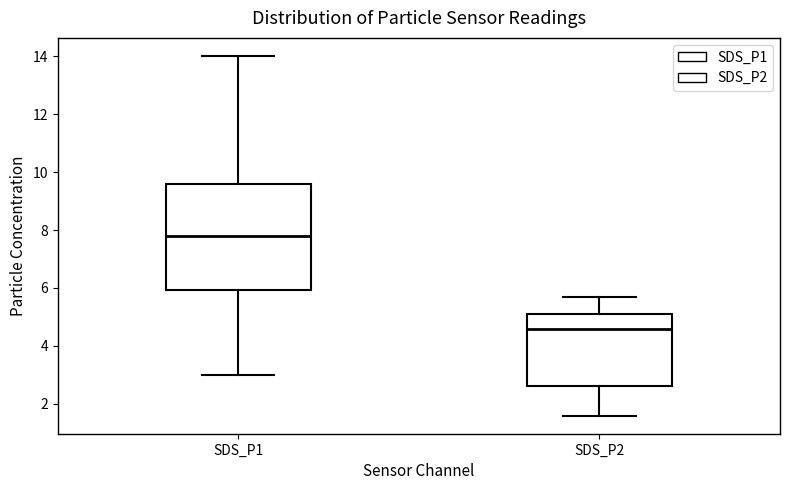

Reading left to right, read every box against the y-axis: the position of its median line, the range the box covers, and the ends of its whiskers. The values are not printed on the chart, so give them approximately, as read against the axis.

SDS_P1: median 7.8, box 6.0 to 9.6, whiskers 3.0 to 14.0
SDS_P2: median 4.6, box 2.6 to 5.2, whiskers 1.6 to 5.8